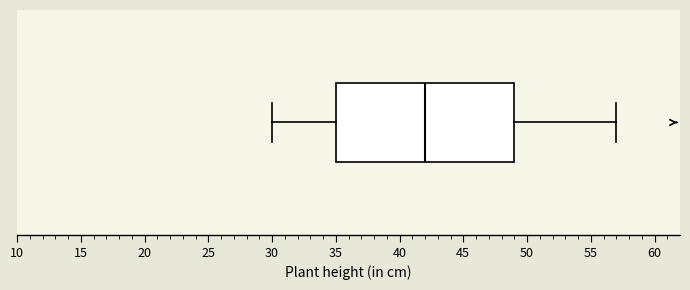

Transcribe this box plot: give where the median line is, the range the box spans, and where the two whiskers end, as read against the x-axis. The values are not printed on the chart, so give them approximately, as read against the axis.

median 42, box 35 to 49, whiskers 30 to 57